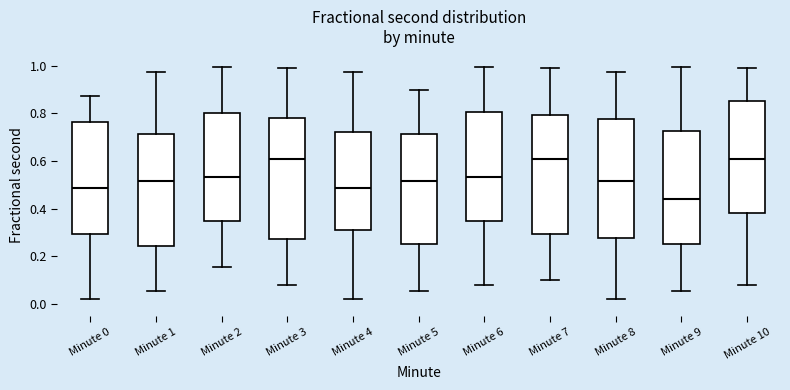

Where is the lower edge of the box for Minute 2 on the y-axis? The values are not printed on the chart, so give them approximately, as read against the axis.

0.34